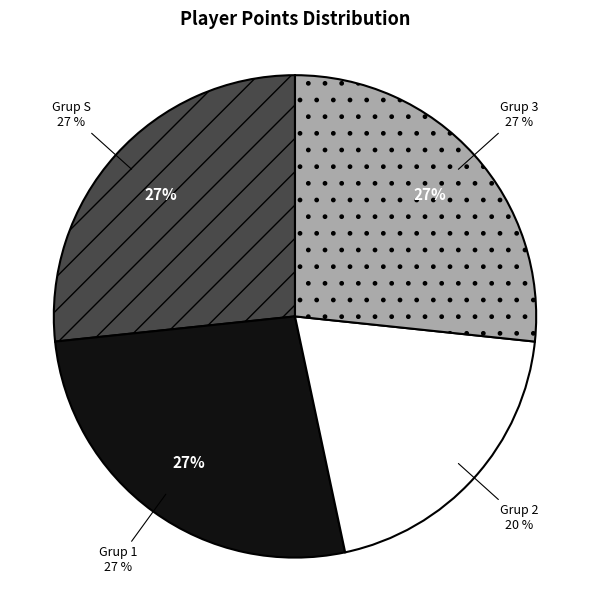

Does Erdem Demir account for over 50% of the chart?

No